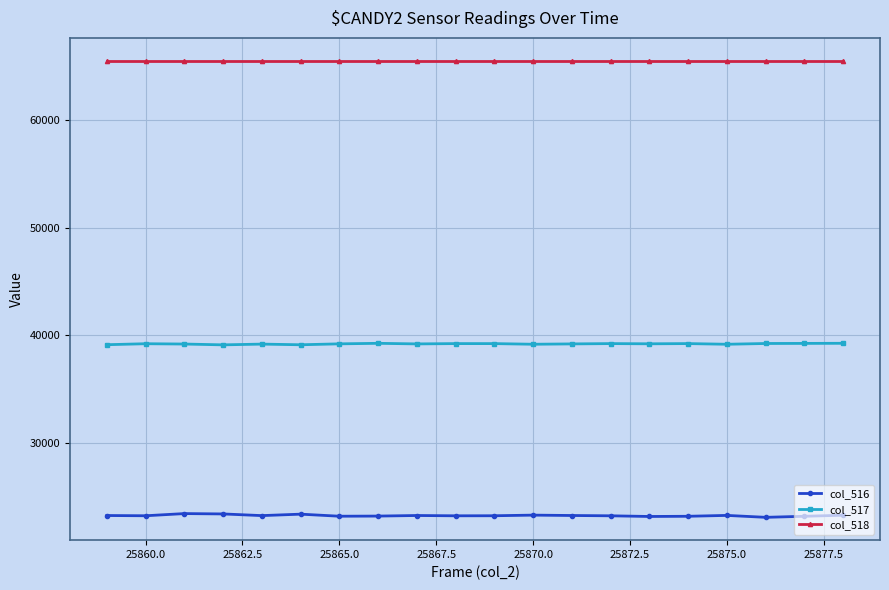

What is the value of the col_517 point at the 3rd from the left?

39193